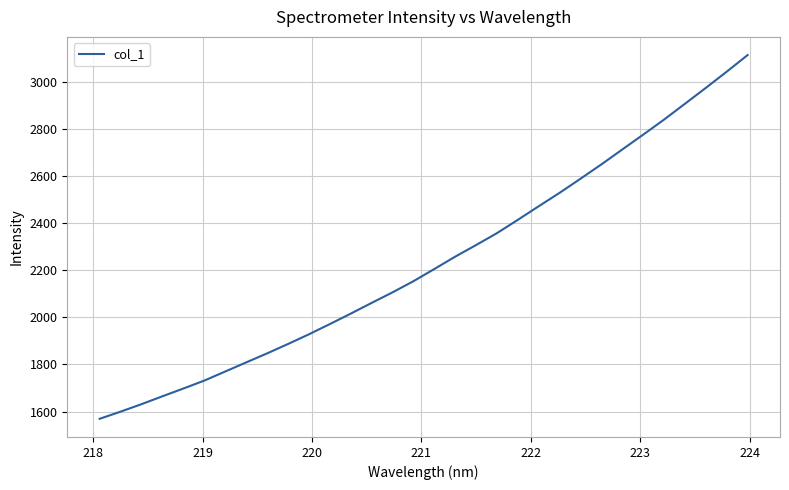

Reading left to right, list all the values displayed in this chart.

1569.2	1599.5	1631.3	1664.8	1697.8	1731.5	1770.1	1808.7	1847.0	1886.9	1928.1	1971.7	2016.0	2061.7	2106.5	2153.9	2205.7	2258.3	2307.6	2358.3	2414.9	2472.7	2529.8	2589.7	2650.6	2713.9	2776.9	2841.0	2908.2	2975.7	3044.6	3115.1